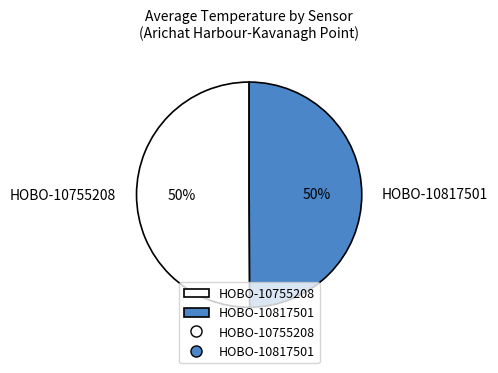

What is the ratio of the value at HOBO-10755208 to the value at HOBO-10817501?

1.0